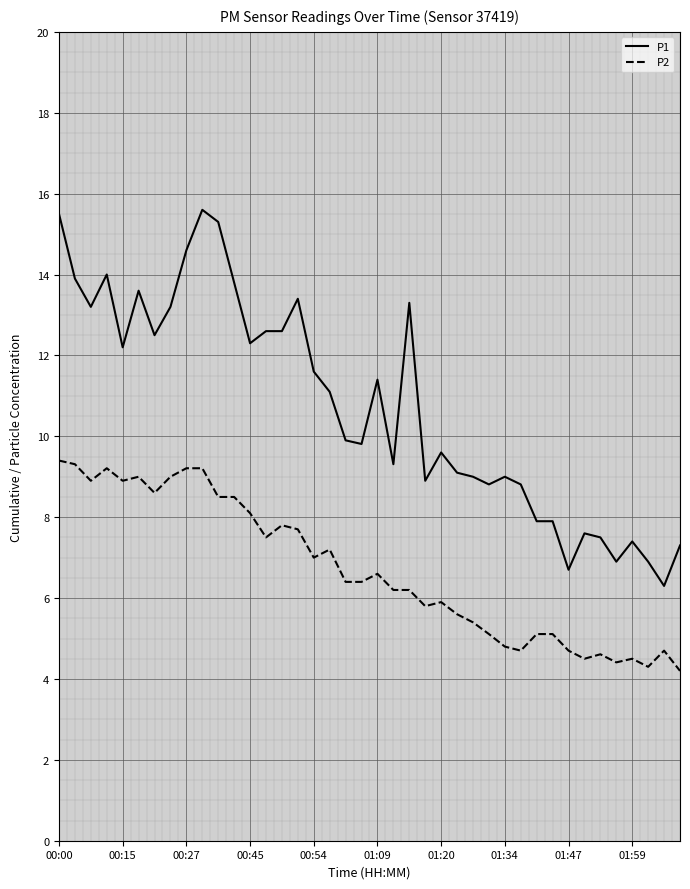

List the series in order of their peak value, lowest first.

P2, P1